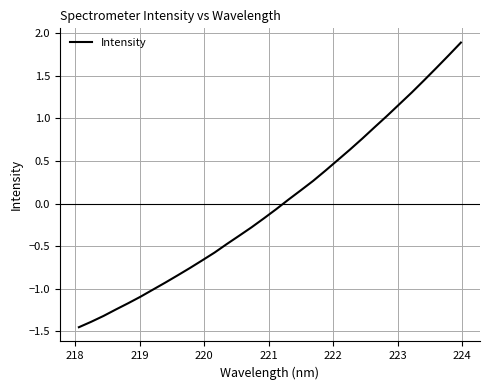

What is the greatest value displayed?

1.9